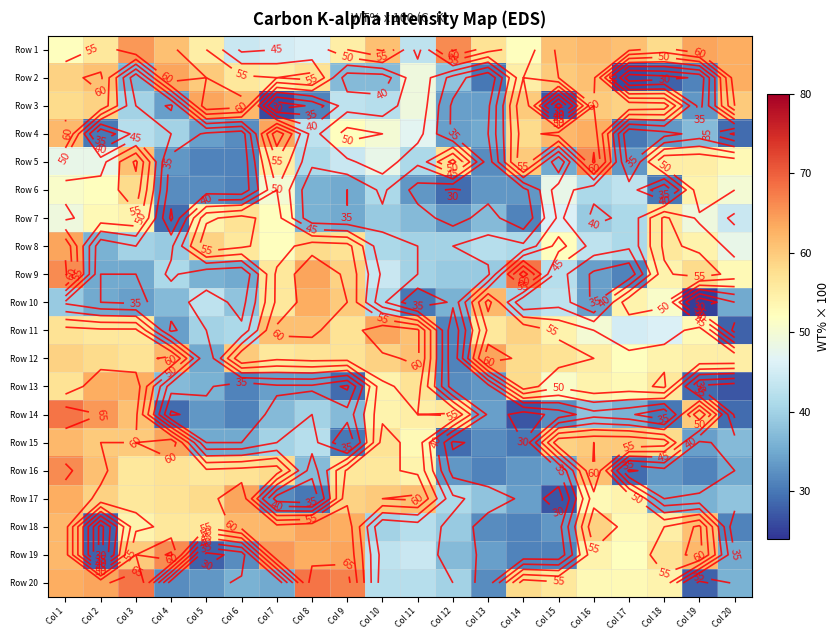

Is the value of Row 14 at Col 18 greater than the value of Row 9 at Col 20?

No